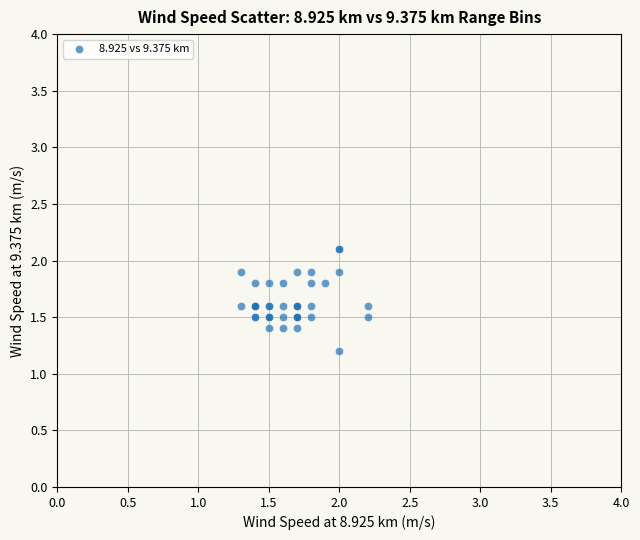

What Y value in the scatter plot is closest to 1?

1.2